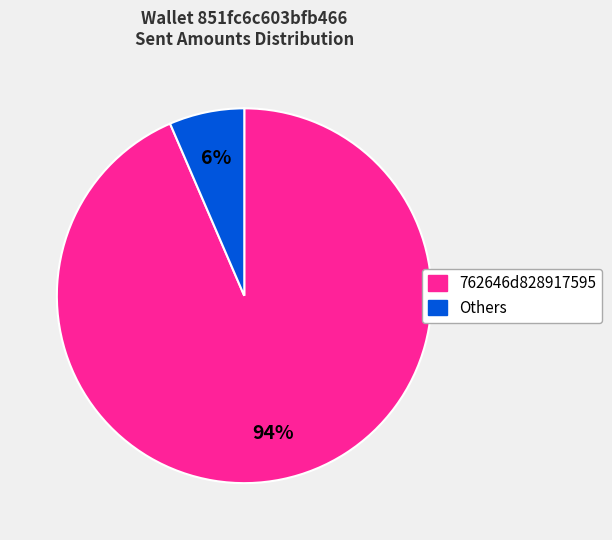

Does any single category account for the majority?

Yes